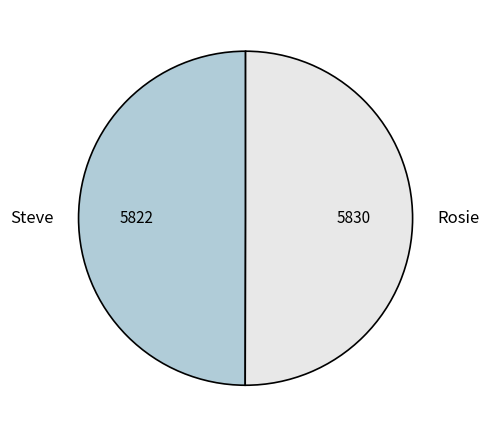

Is the sum of Steve and Rosie greater than half?

Yes